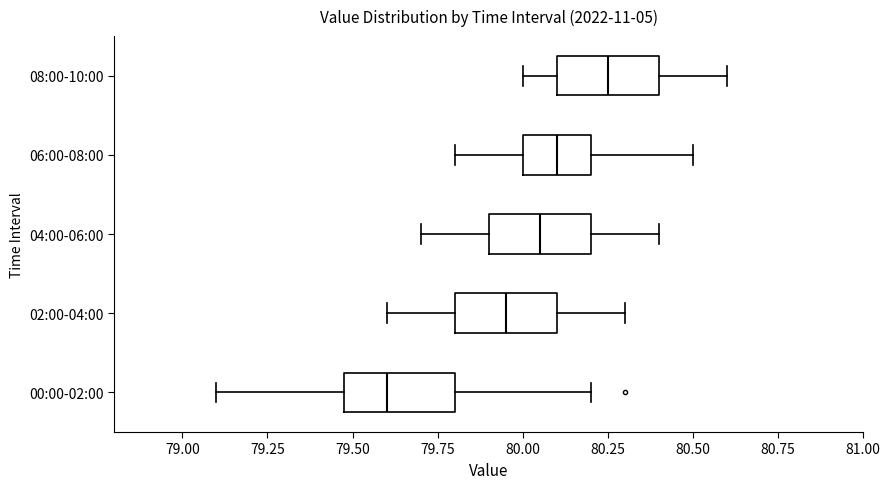

Reading bottom to top, transcribe this box plot: for each box, give where its median line is, the range the box spans, and where its two whiskers end, as read against the x-axis. The values are not printed on the chart, so give them approximately, as read against the axis.

00:00-02:00: median 79.60, box 79.50 to 79.80, whiskers 79.10 to 80.20
02:00-04:00: median 79.95, box 79.80 to 80.10, whiskers 79.60 to 80.30
04:00-06:00: median 80.05, box 79.90 to 80.20, whiskers 79.70 to 80.40
06:00-08:00: median 80.10, box 80.00 to 80.20, whiskers 79.80 to 80.50
08:00-10:00: median 80.25, box 80.10 to 80.40, whiskers 80.00 to 80.60